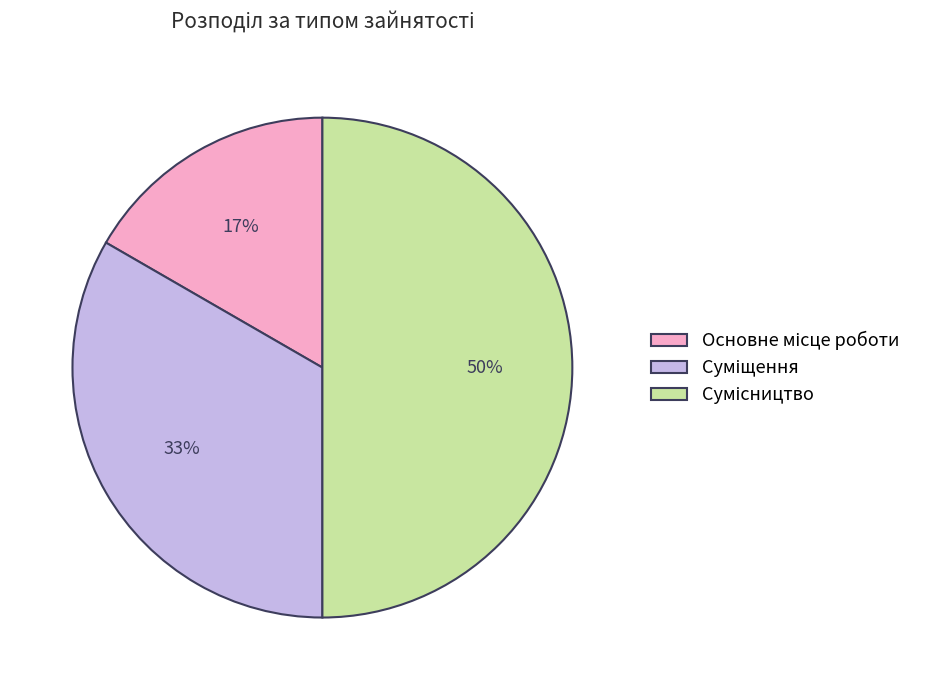

To the nearest percent, what is the average slice percentage?

33%